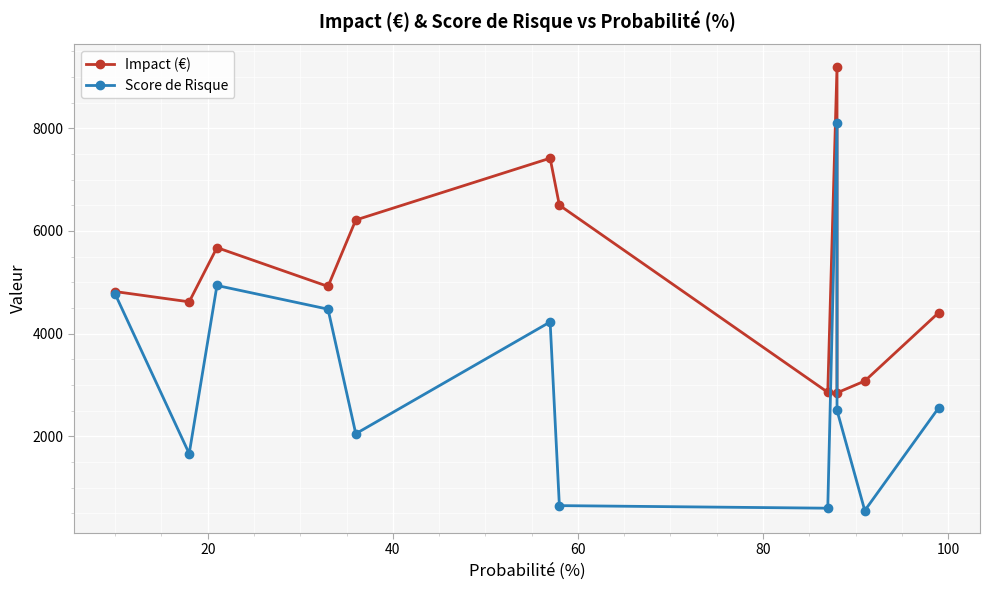

How many distinct data groups are displayed?

2